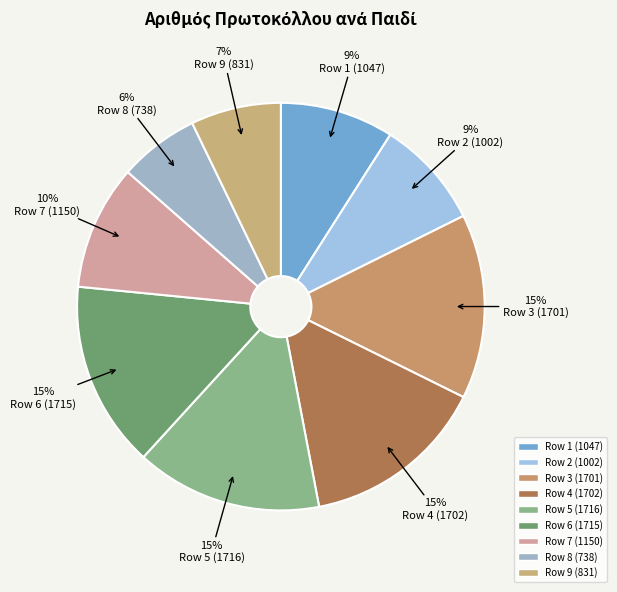

Approximately how many times larger is the value at Row 4 (1702) compared to Row 5 (1716)?

1.0